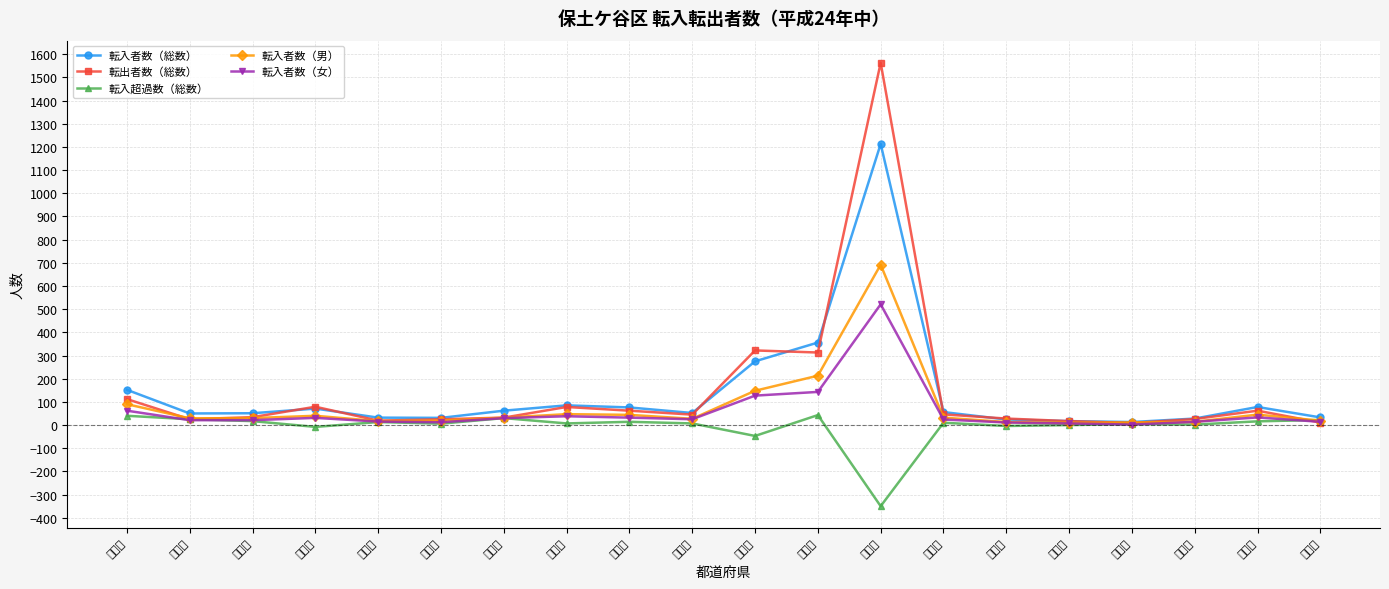

At which label does 転入超過数（総数） reach its minimum?

東京都